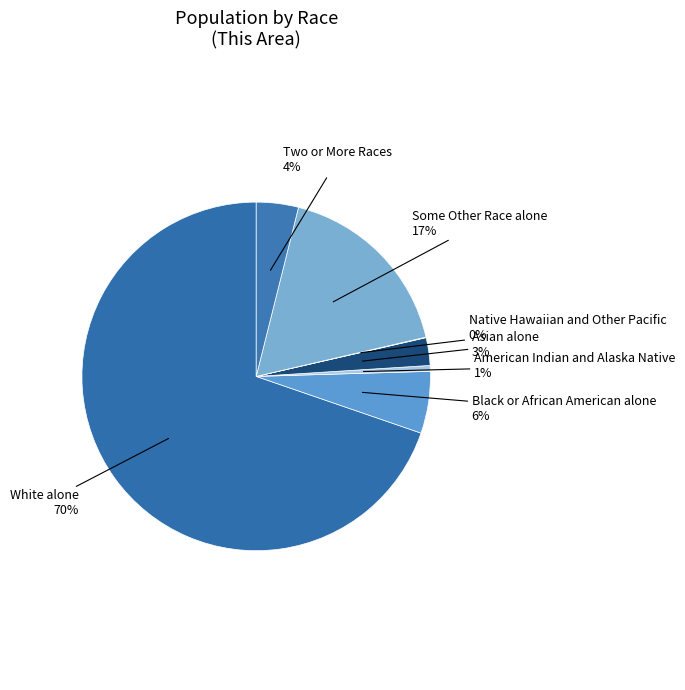

What is the majority slice?

White alone